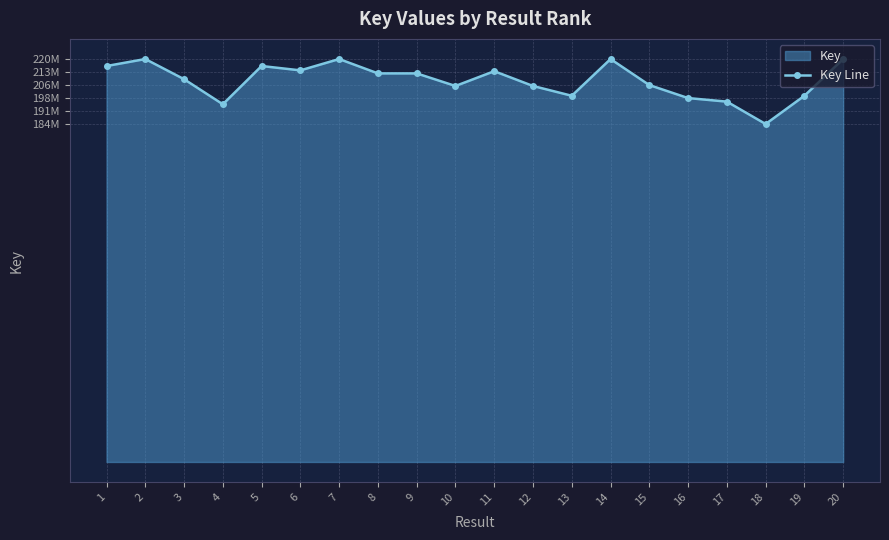

Is this an area chart (filled region under the line)?

Yes